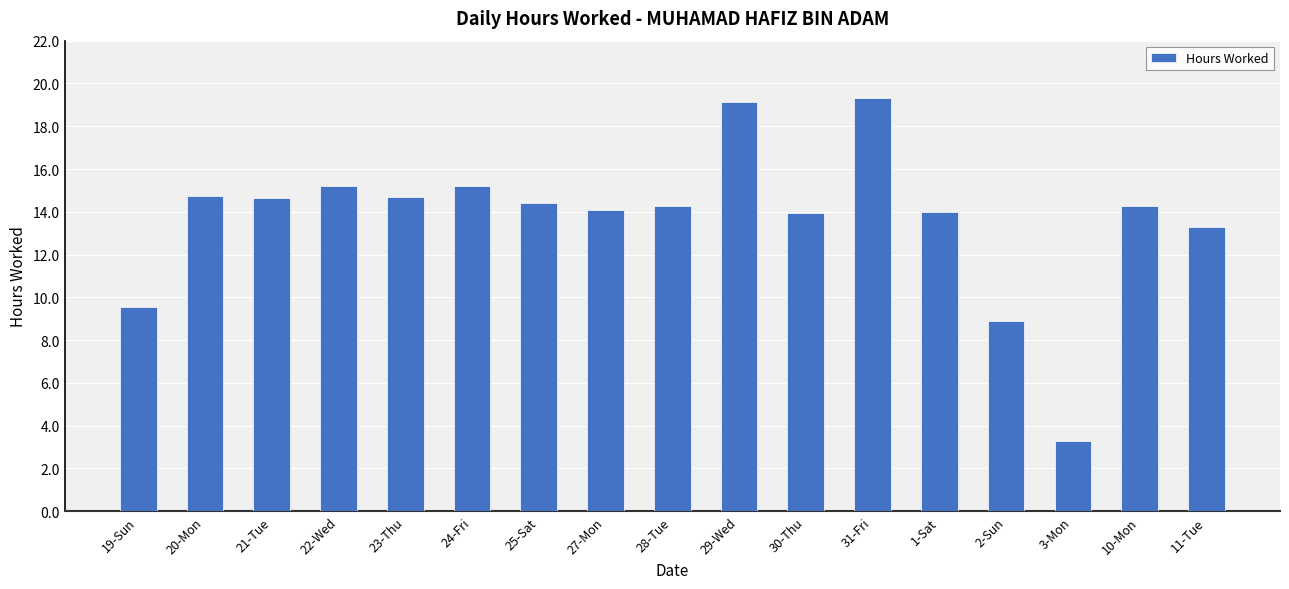

What is the difference between the second highest and second lowest values?

10.3